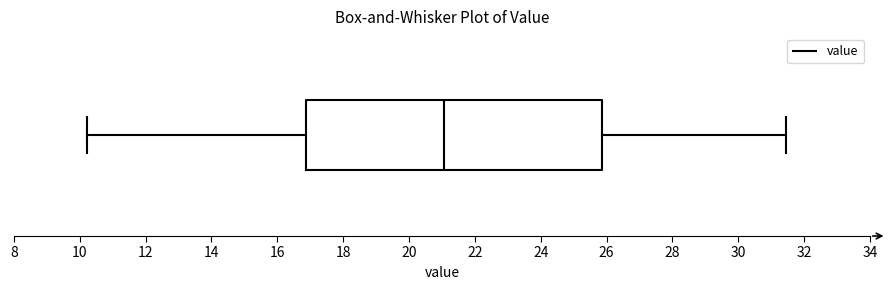

Transcribe this box plot: give where the median line is, the range the box spans, and where the two whiskers end, as read against the x-axis. The values are not printed on the chart, so give them approximately, as read against the axis.

median 21.0, box 16.8 to 25.8, whiskers 10.2 to 31.4